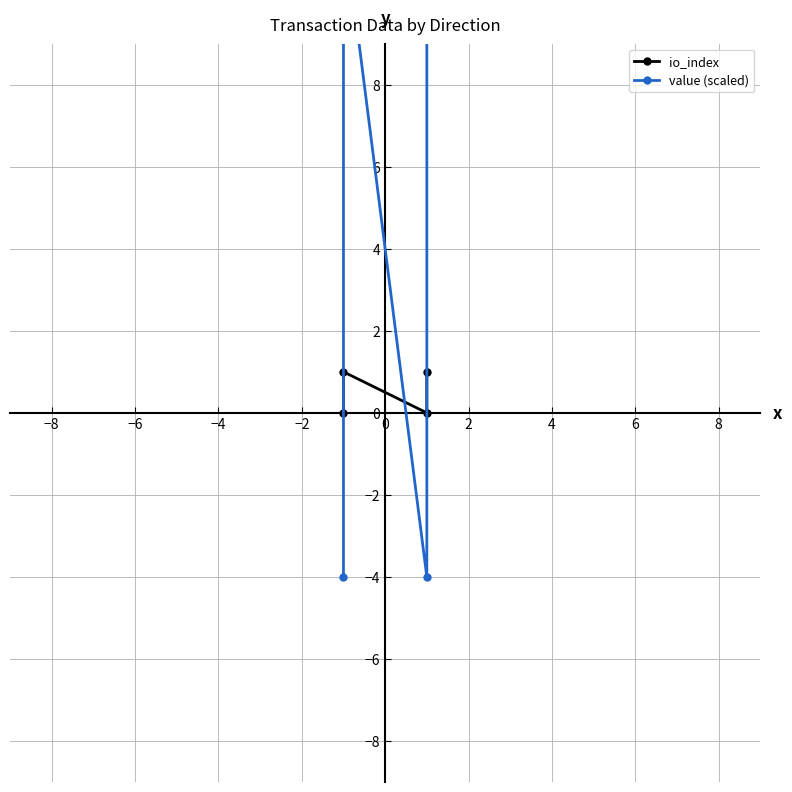

Which series changed the most between −8 and −4?

io_index